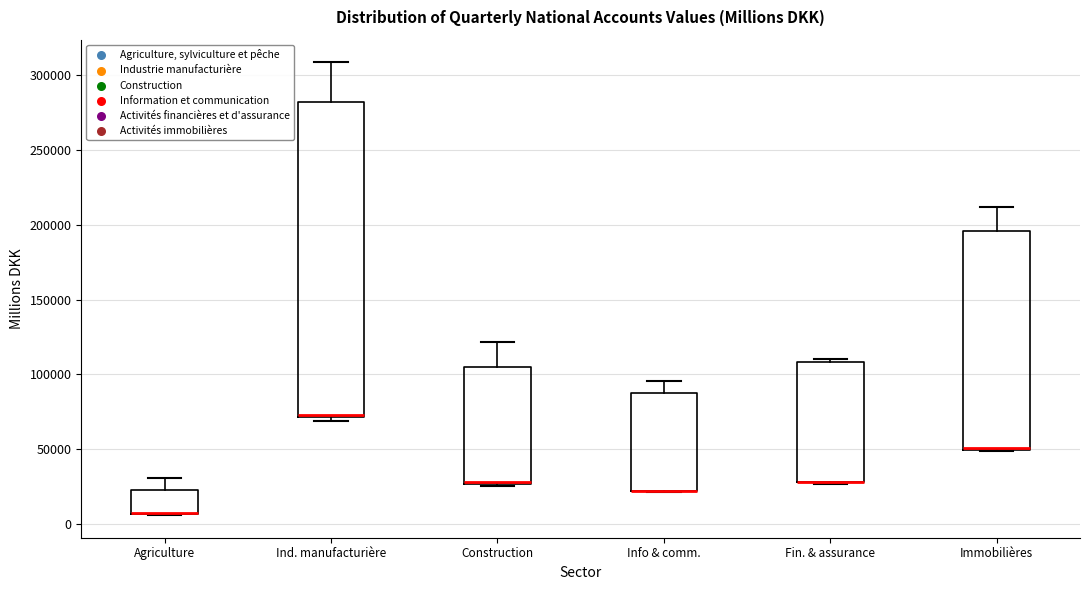

Reading left to right, read every box against the y-axis: the position of its median line, the range the box covers, and the ends of its whiskers. The values are not printed on the chart, so give them approximately, as read against the axis.

Agriculture: median 10000 (drawn on the box's lower edge), box 5000 to 25000, whiskers 5000 to 30000
Ind. manufacturière: median 75000 (drawn on the box's lower edge), box 70000 to 280000, whiskers 70000 (just below the box's lower edge) to 310000
Construction: median 30000 (drawn on the box's lower edge), box 25000 to 105000, whiskers 25000 to 120000
Info & comm.: median 20000 (drawn on the box's lower edge), box 20000 to 85000, whiskers 20000 to 95000
Fin. & assurance: median 30000 (drawn on the box's lower edge), box 30000 to 110000, whiskers 25000 to 110000 (just above the box's upper edge)
Immobilières: median 50000 (drawn on the box's lower edge), box 50000 to 195000, whiskers 50000 to 210000